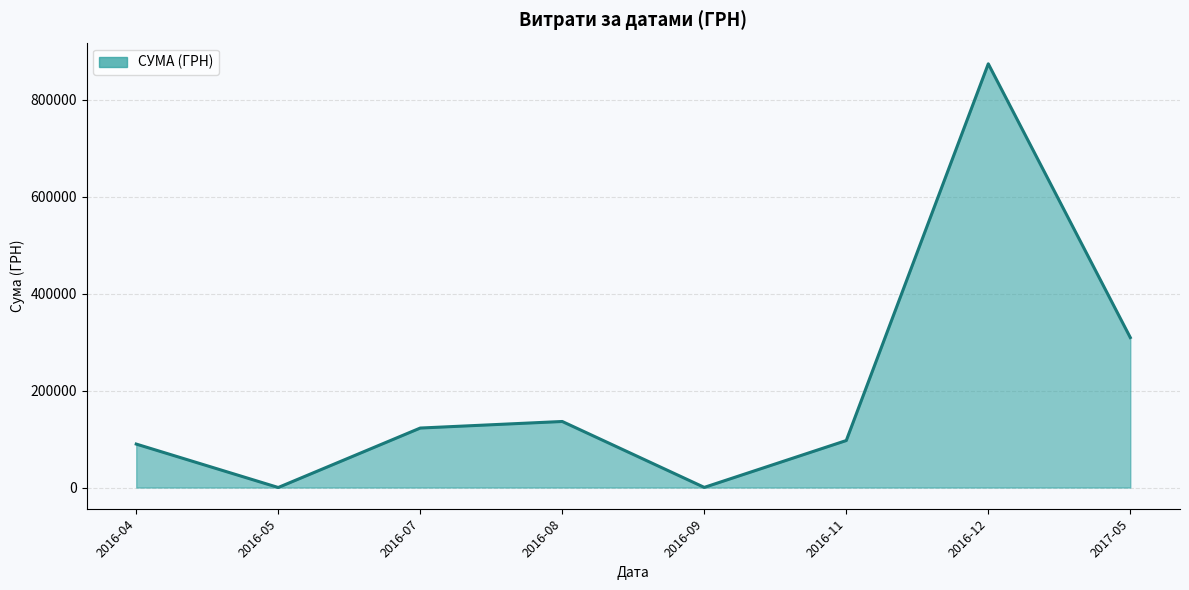

How many distinct data groups are displayed?

1